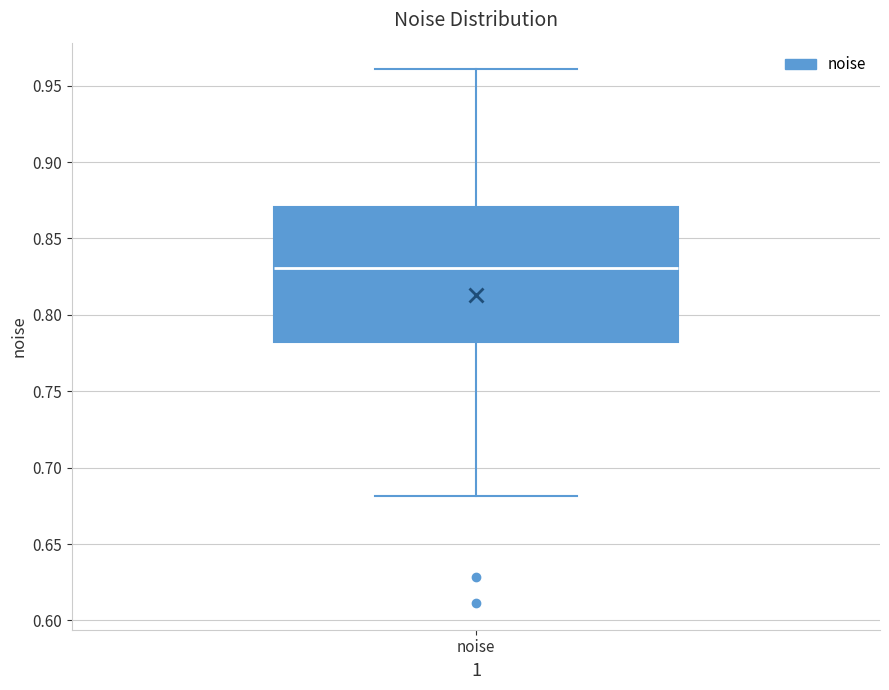

Transcribe this box plot: give where the median line is, the range the box spans, and where the two whiskers end, as read against the y-axis. The values are not printed on the chart, so give them approximately, as read against the axis.

median 0.83, box 0.78 to 0.87, whiskers 0.68 to 0.96